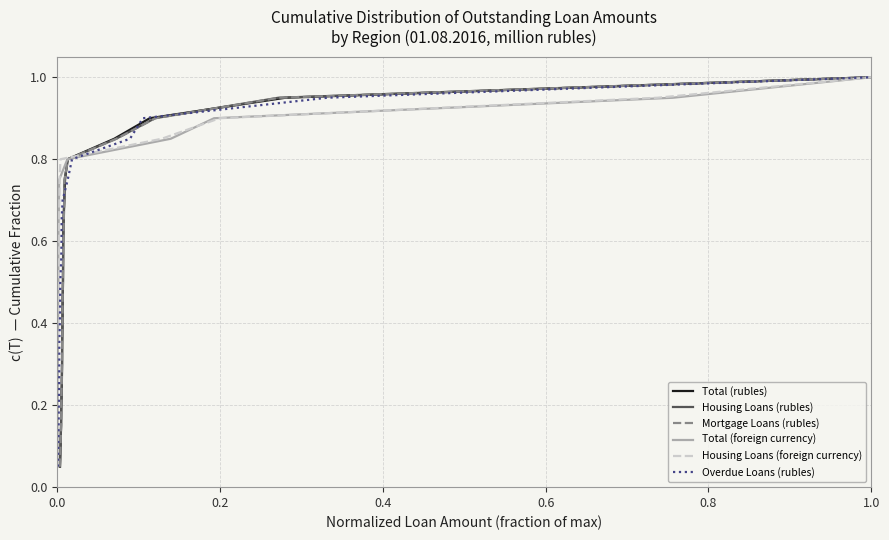

What is the maximum value for Total (rubles)?

1.0